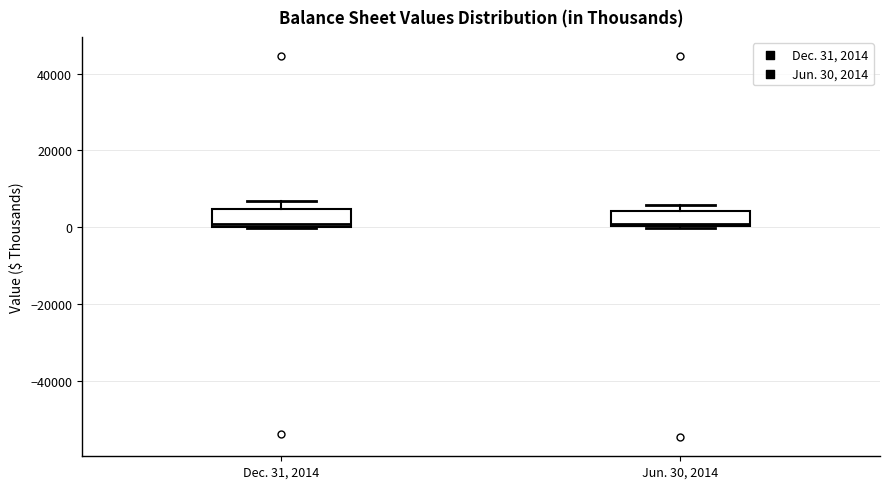

Reading left to right, read every box against the y-axis: the position of its median line, the range the box covers, and the ends of its whiskers. The values are not printed on the chart, so give them approximately, as read against the axis.

Dec. 31, 2014: median 0 (just above the box's lower edge), box 0 to 4000, whiskers 0 to 6000
Jun. 30, 2014: median 0, box 0 to 4000, whiskers 0 to 6000